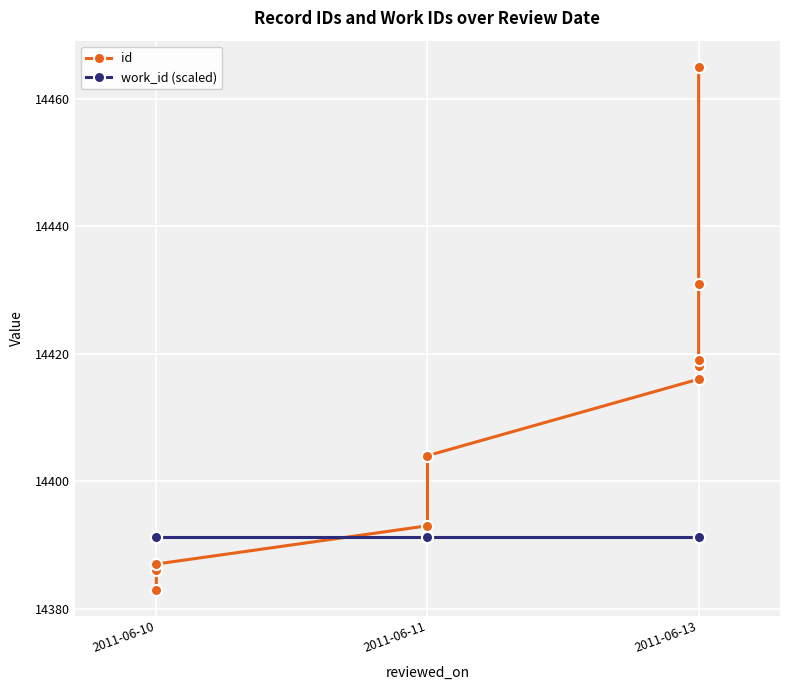

What is the spread (max minus min) of values at 2011-06-13?

24.8